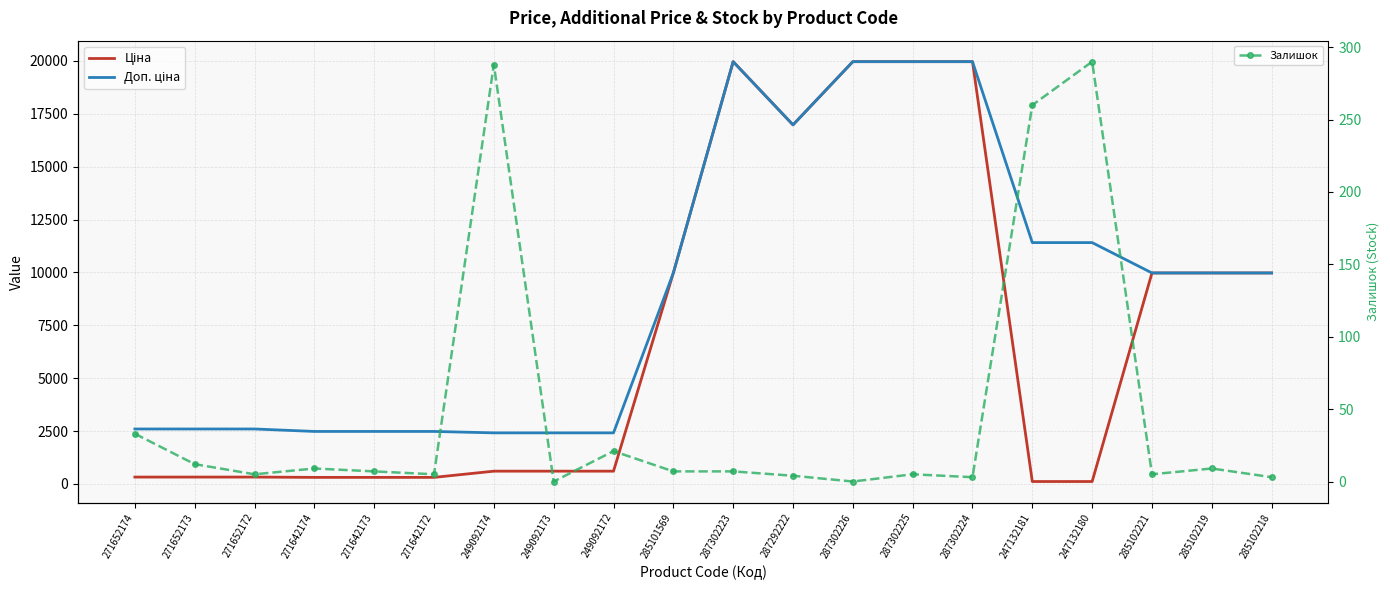

List the series in order of their overall mean, highest first.

Доп. ціна, Ціна, Залишок